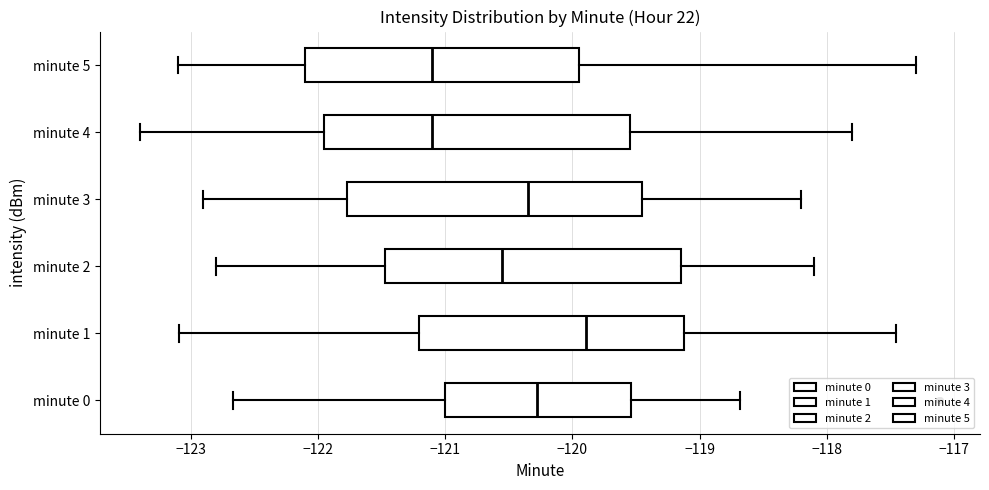

Reading bottom to top, read every box against the x-axis: the position of its median line, the range the box covers, and the ends of its whiskers. The values are not printed on the chart, so give them approximately, as read against the axis.

minute 0: median -120.3, box -121.0 to -119.5, whiskers -122.7 to -118.7
minute 1: median -119.9, box -121.2 to -119.1, whiskers -123.1 to -117.5
minute 2: median -120.5, box -121.5 to -119.1, whiskers -122.8 to -118.1
minute 3: median -120.3, box -121.8 to -119.4, whiskers -122.9 to -118.2
minute 4: median -121.1, box -121.9 to -119.5, whiskers -123.4 to -117.8
minute 5: median -121.1, box -122.1 to -119.9, whiskers -123.1 to -117.3